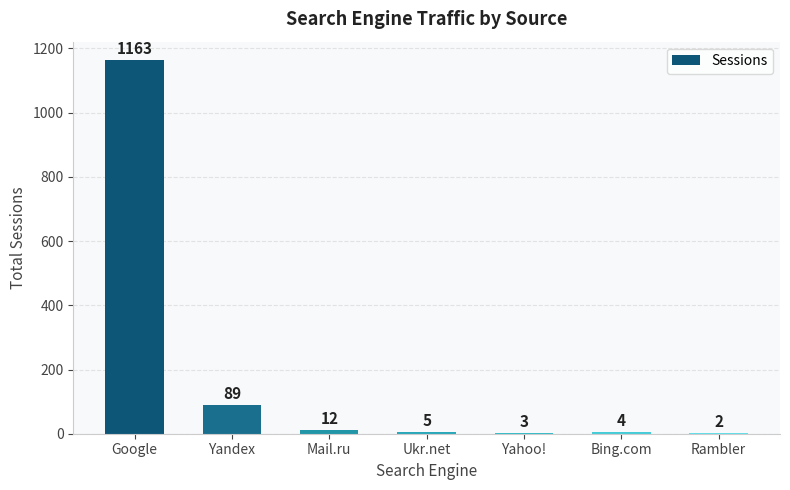

What is the approximate value at Yandex, to the nearest 50?

100